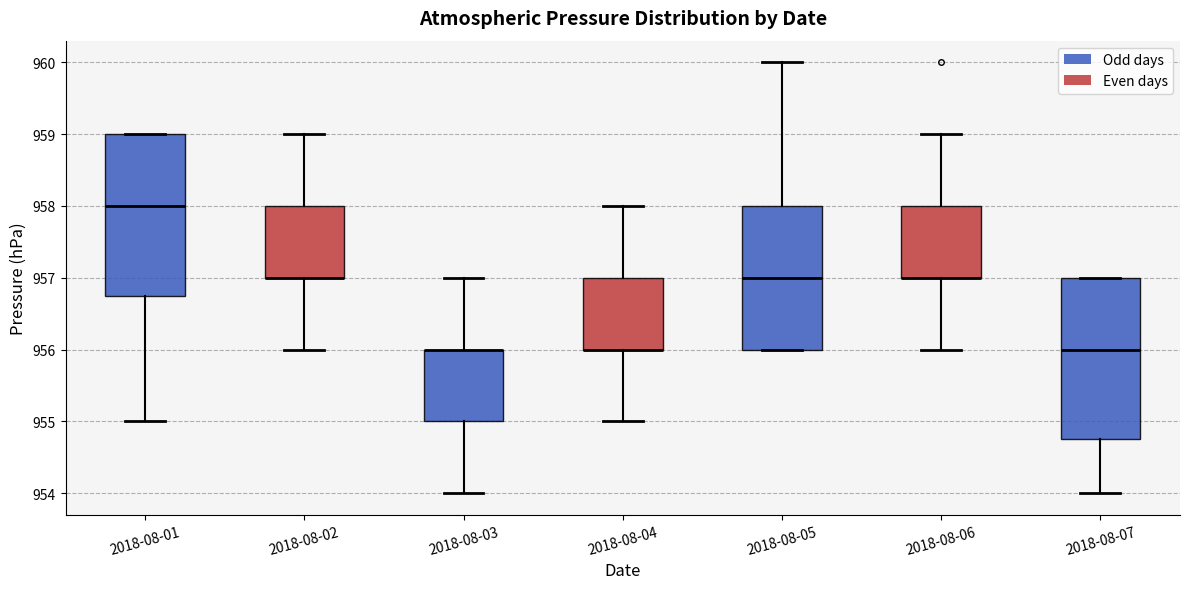

Reading left to right, transcribe this box plot: for each box, give where its median line is, the range the box spans, and where its two whiskers end, as read against the y-axis. The values are not printed on the chart, so give them approximately, as read against the axis.

2018-08-01: median 958.0, box 956.8 to 959.0, whiskers 955.0 to 959.0
2018-08-02: median 957.0 (drawn on the box's lower edge), box 957.0 to 958.0, whiskers 956.0 to 959.0
2018-08-03: median 956.0 (drawn on the box's upper edge), box 955.0 to 956.0, whiskers 954.0 to 957.0
2018-08-04: median 956.0 (drawn on the box's lower edge), box 956.0 to 957.0, whiskers 955.0 to 958.0
2018-08-05: median 957.0, box 956.0 to 958.0, whiskers 956.0 to 960.0
2018-08-06: median 957.0 (drawn on the box's lower edge), box 957.0 to 958.0, whiskers 956.0 to 959.0
2018-08-07: median 956.0, box 954.8 to 957.0, whiskers 954.0 to 957.0